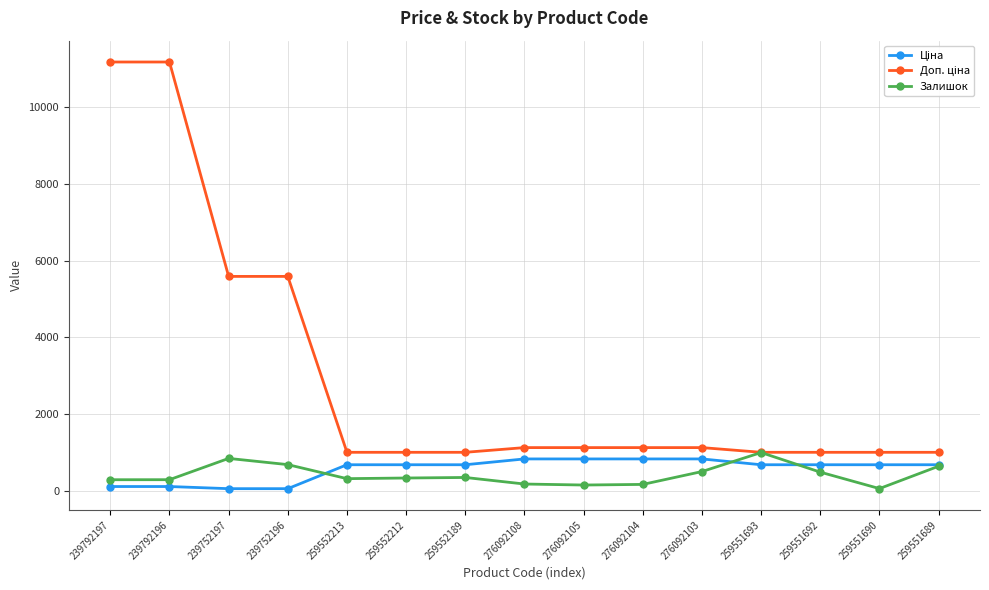

How many lines are shown in the chart?

3